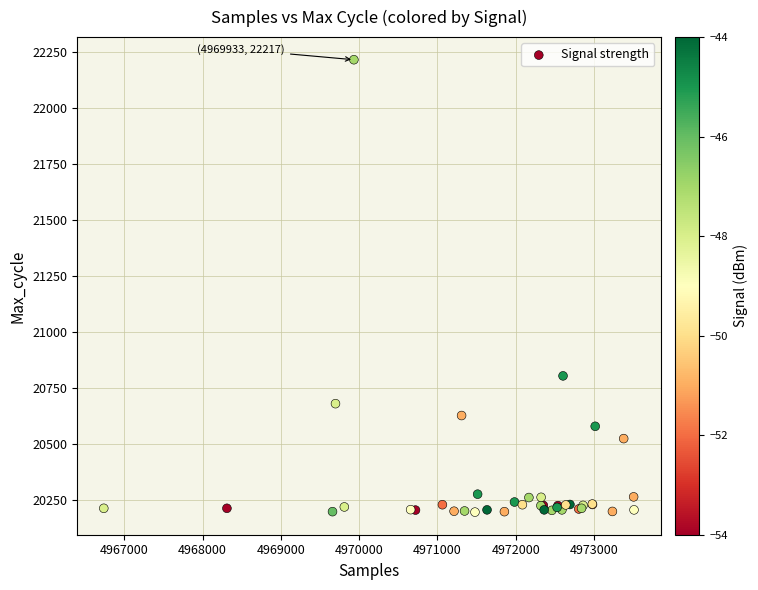

What Y value in the scatter plot is closest to 21207?

20806